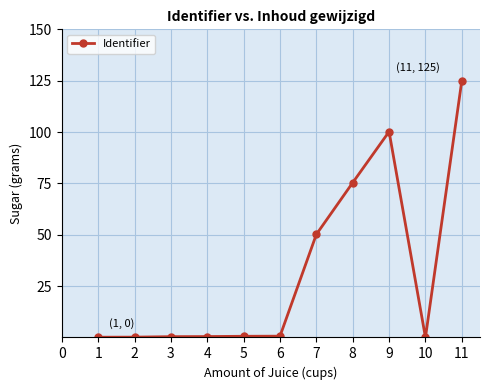

Which category has the highest value across all series?

11